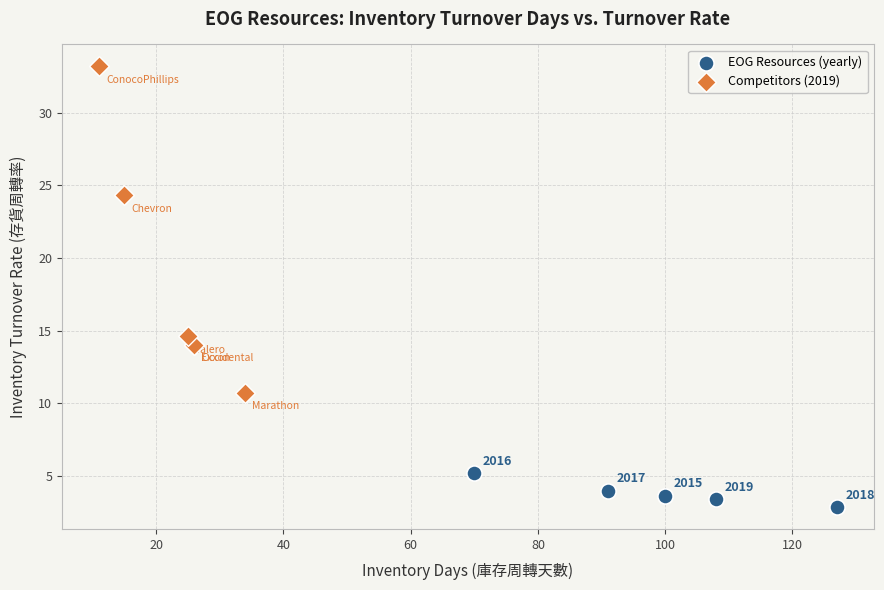

Which series has the widest spread of Y values?

Competitors (2019)